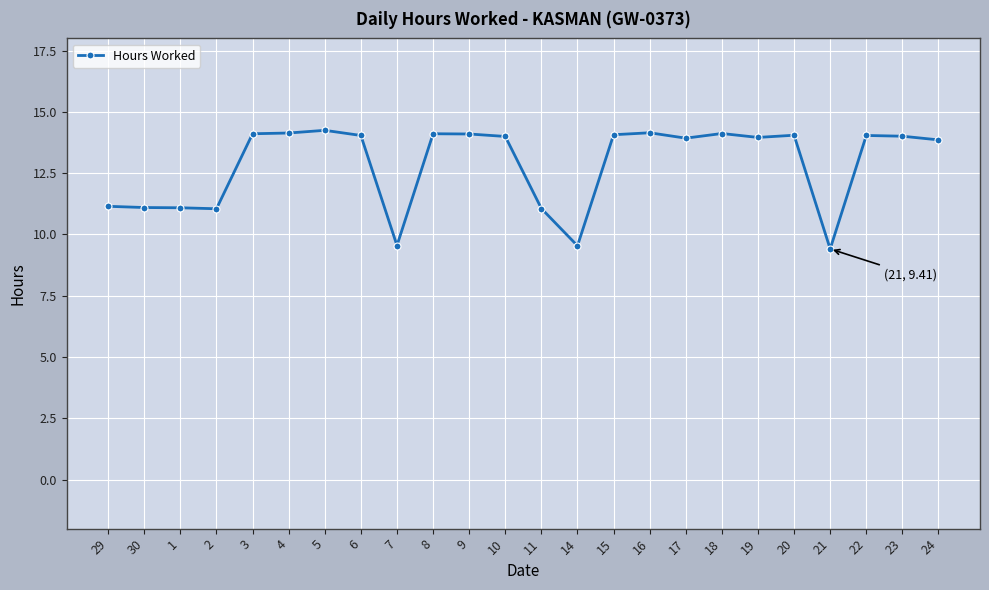

Approximately how many times larger is the value at 7 compared to 22?

0.7